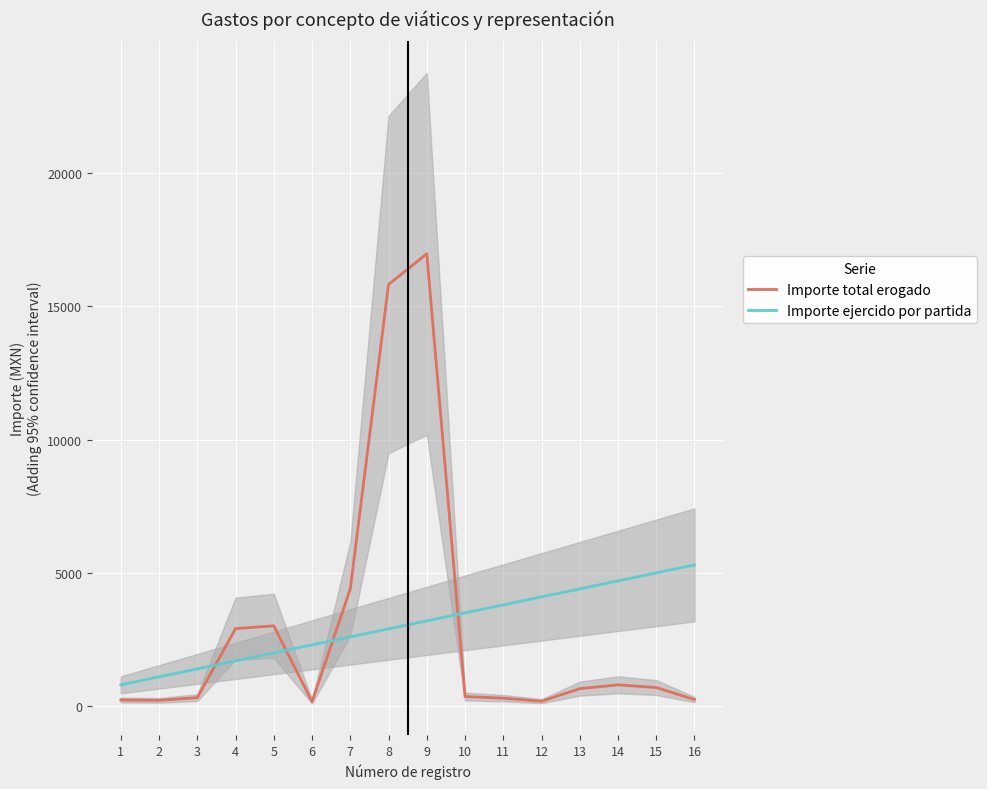

How many categories are shown in the chart?

16